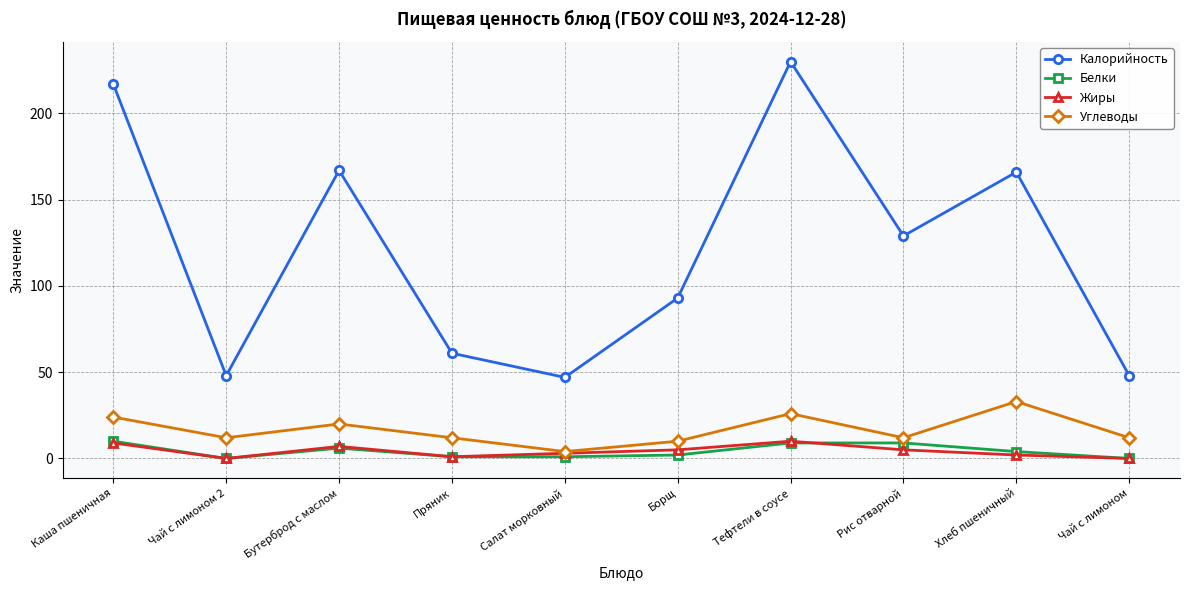

Between Каша пшеничная and Хлеб пшеничный, which series saw the biggest shift?

Калорийность